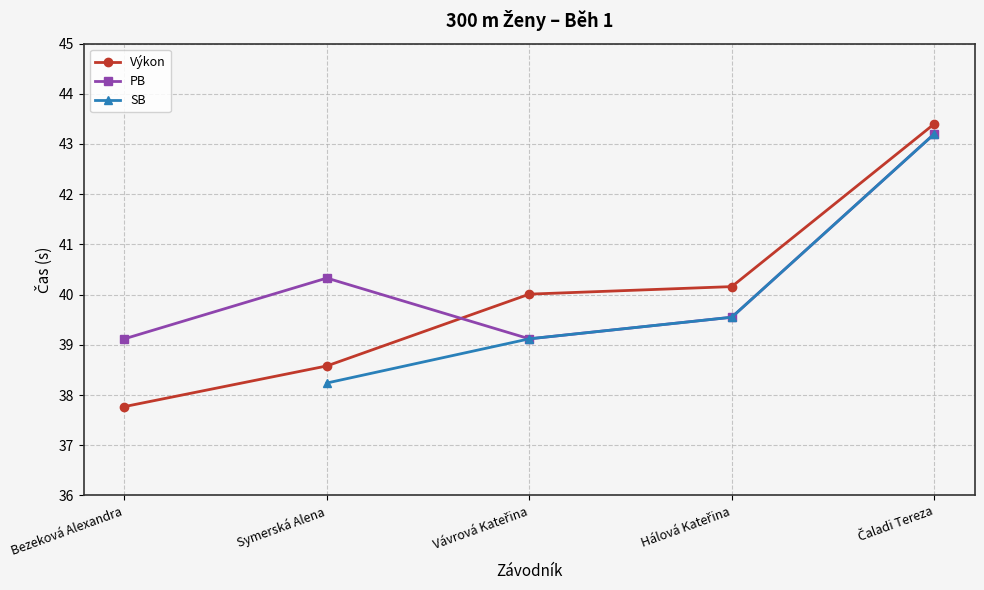

What is the smallest value displayed?

37.8